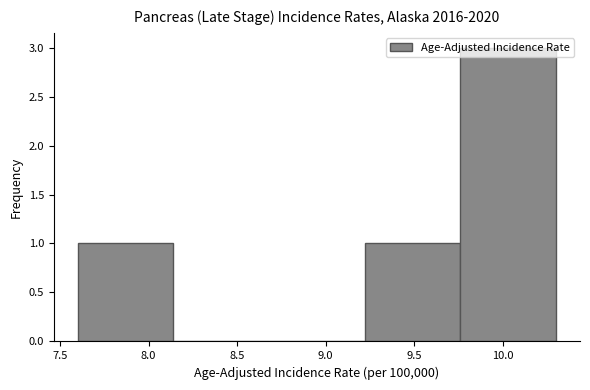

Which range on the x-axis has the tallest bar?

9.76 to 10.30